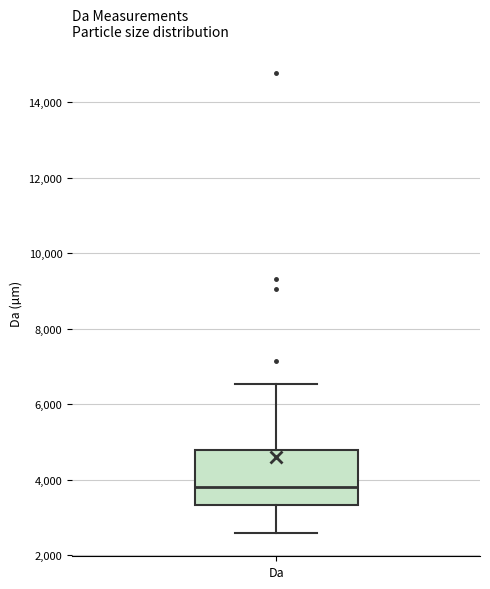

Read this box plot against the y-axis: the position of the median line, the range covered by the box, and the ends of both whiskers. The values are not printed on the chart, so give them approximately, as read against the axis.

median 3800, box 3400 to 4800, whiskers 2600 to 6600